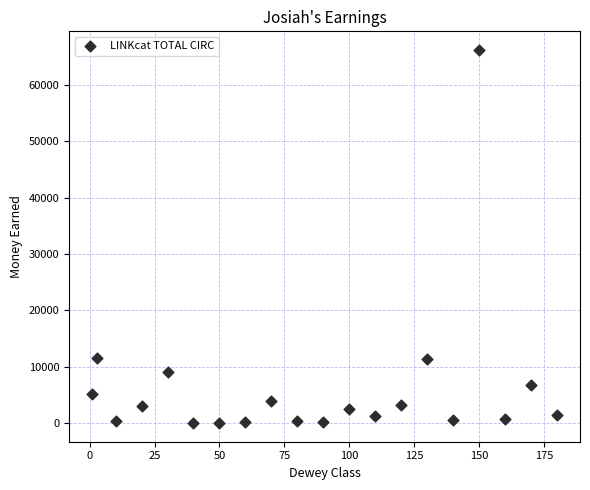

What is the range of Y values (max minus min)?

66181